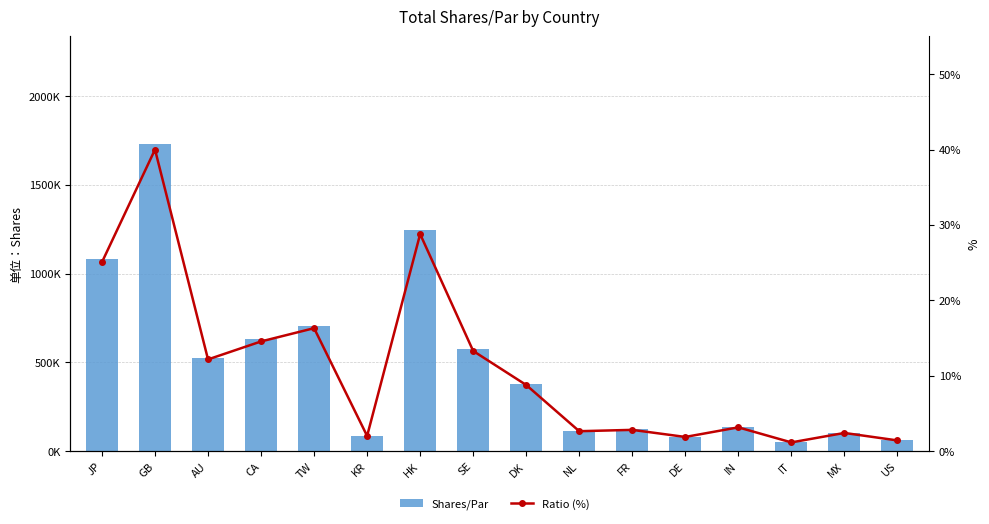

The Ratio (%) series shows 25.1 at JP. True or false?

True